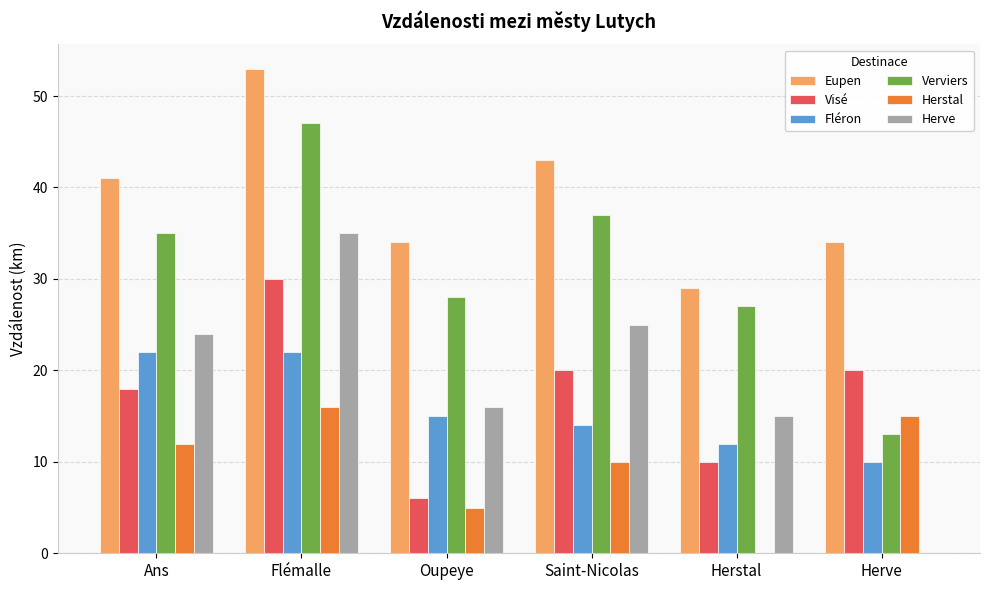

Is the value of Eupen at Herve greater than the value of Fléron at Oupeye?

Yes